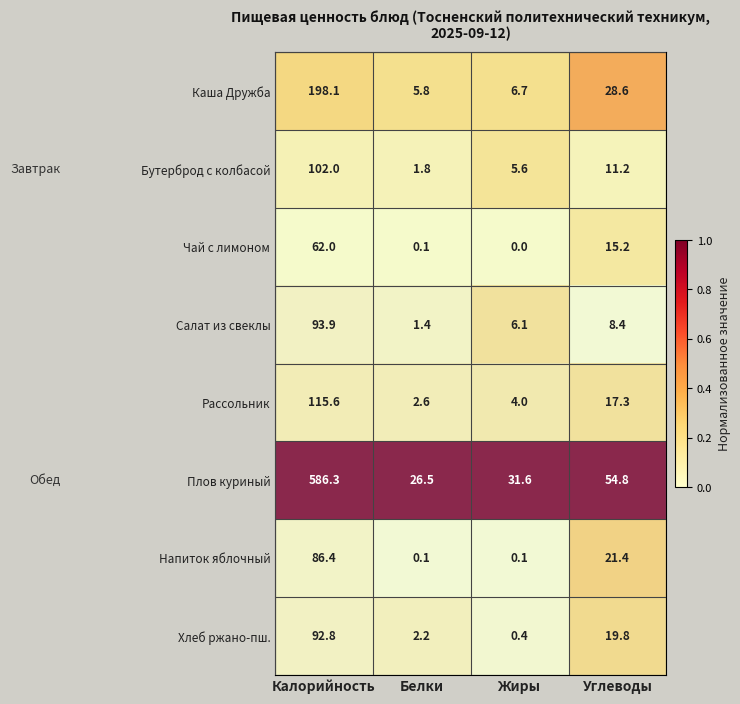

Which series has the largest total across all categories?

Плов куриный